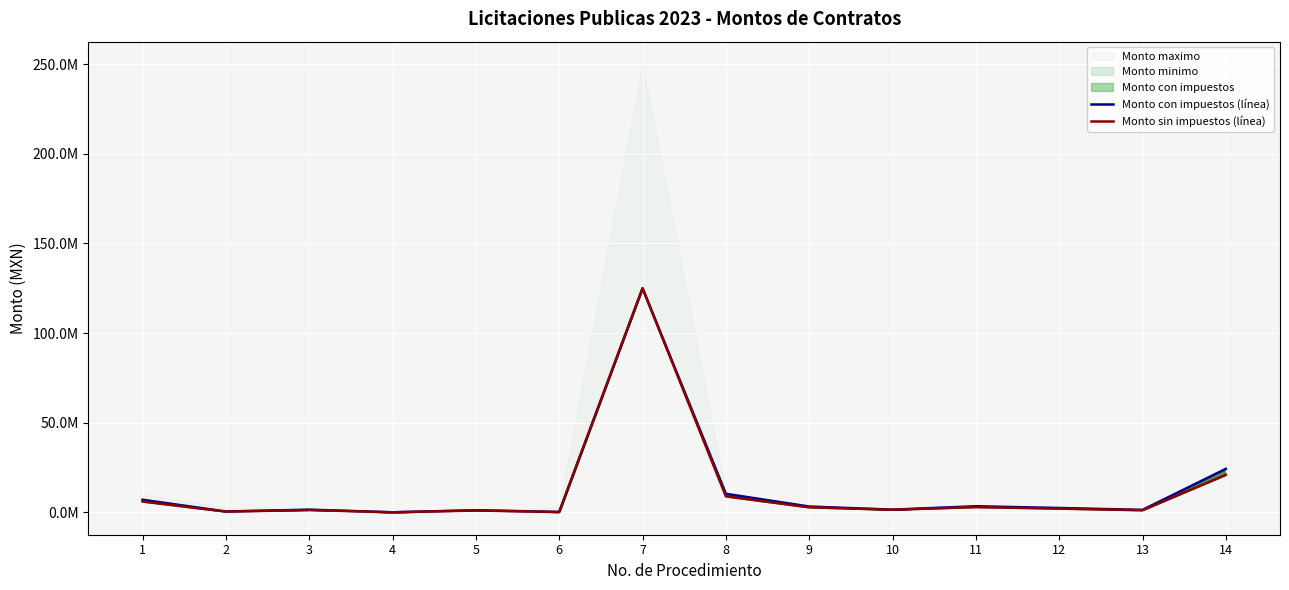

Is it true that Monto con impuestos (línea) equals 7074471.1 at 1?

True